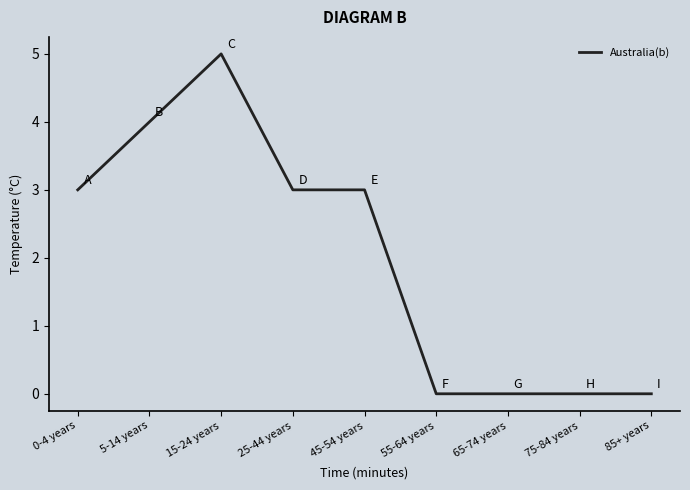

What is the difference between the values at 45-54 years and 55-64 years?

3